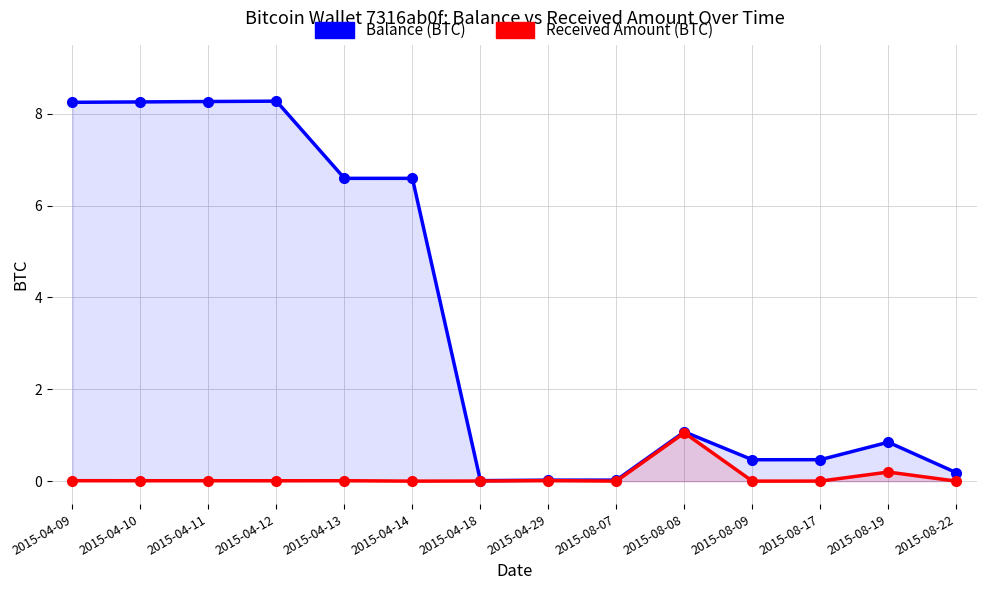

How many interior local valleys does the Balance (BTC) series have?

3